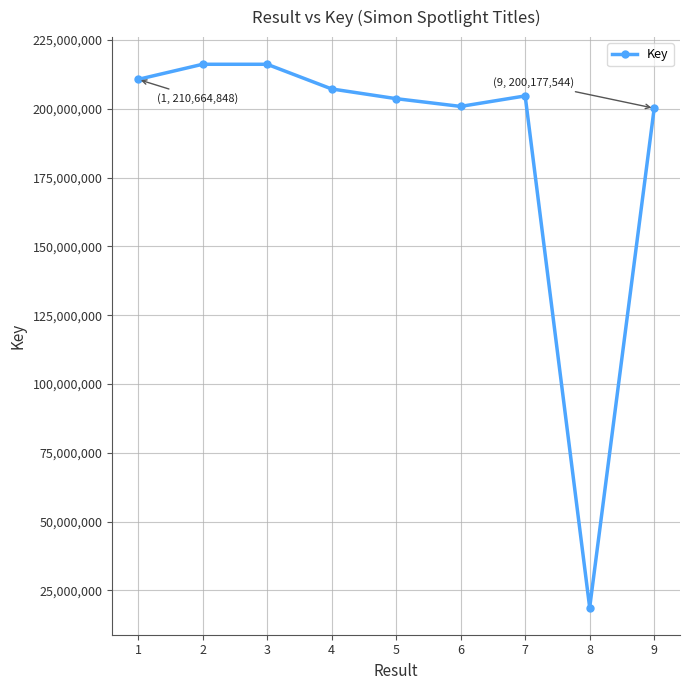

Approximately how many times larger is the value at 5 compared to 8?

10.9